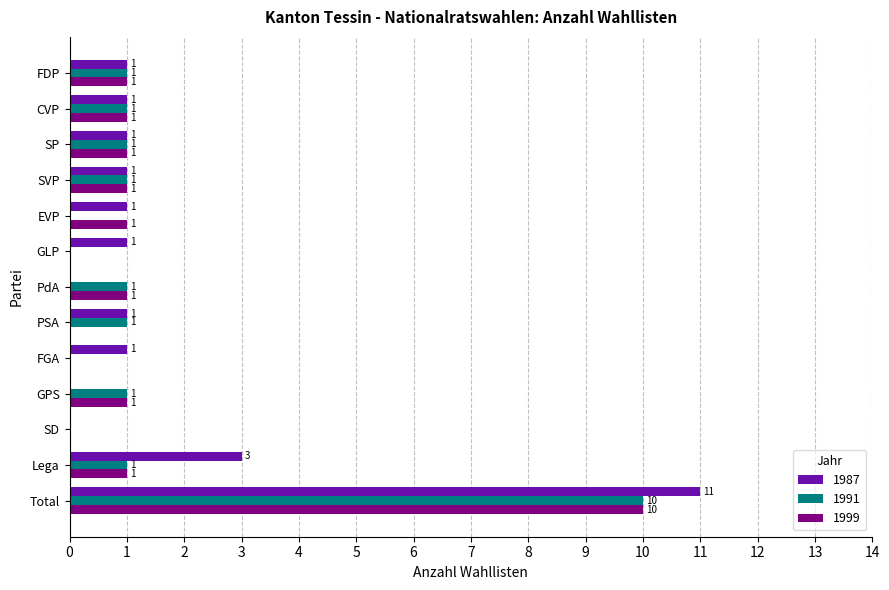

How many series are shown in this chart?

3